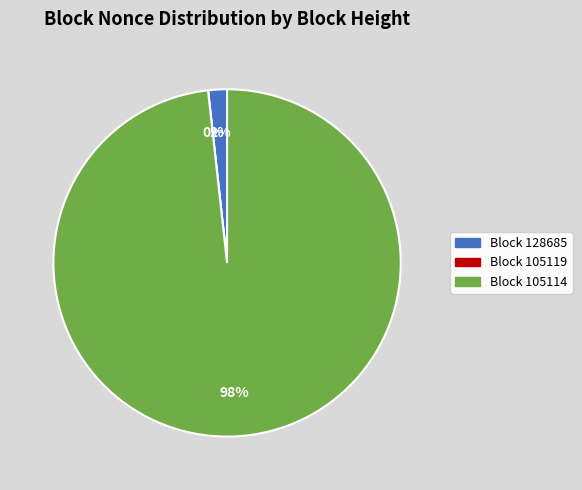

To the nearest percent, what percentage of the pie is 105114?

98%